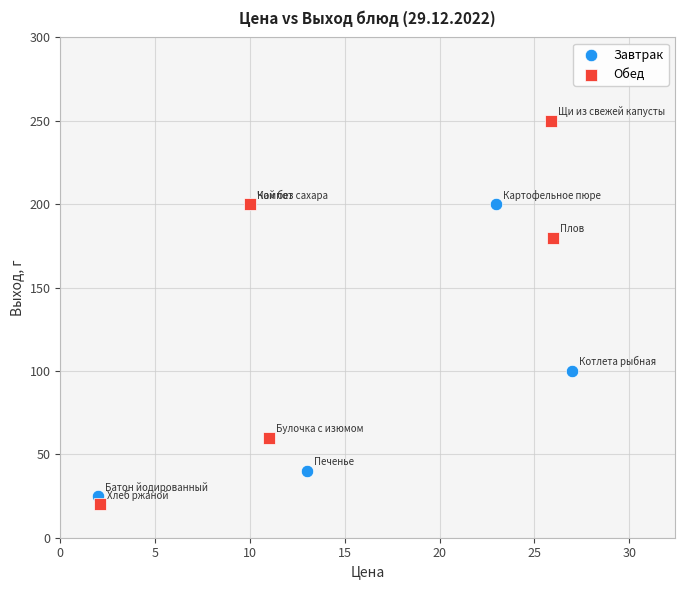

Which series contains the highest Y value?

Обед